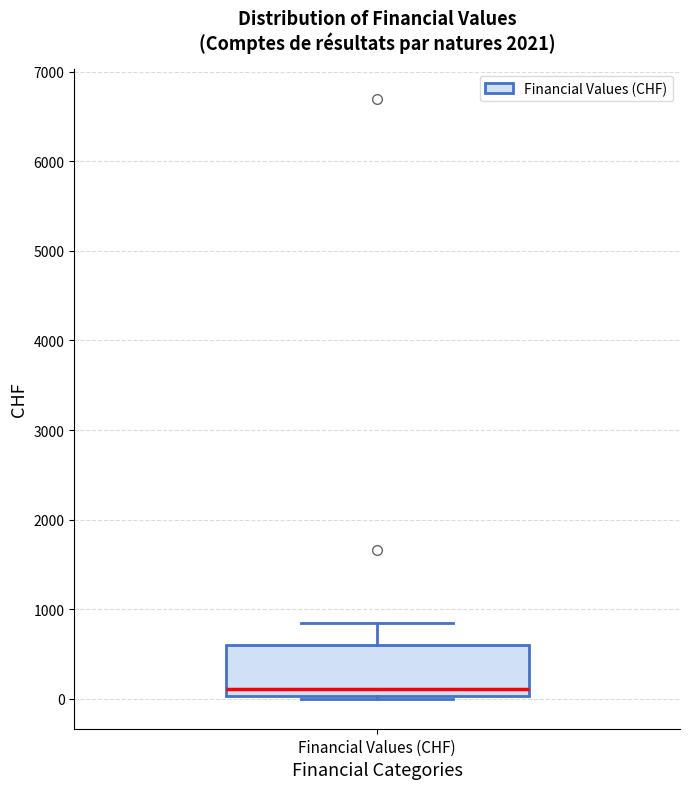

Where does the median line of the box for Financial Values (CHF) sit on the y-axis? The values are not printed on the chart, so give them approximately, as read against the axis.

100